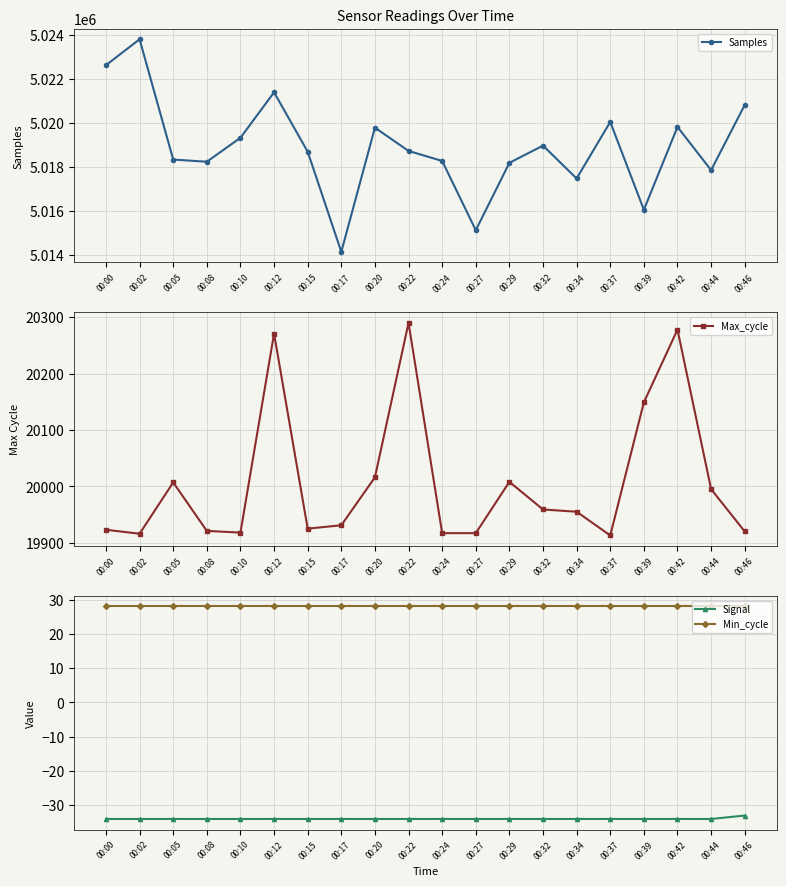

Is the value of Min_cycle at 00:27 greater than the value of Signal at 00:12?

Yes